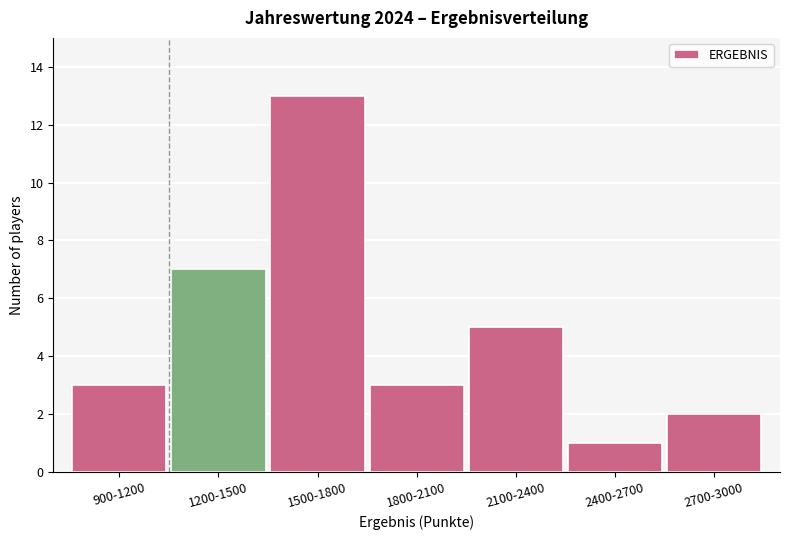

Reading left to right, extract all data points from this chart.

3	7	13	3	5	1	2